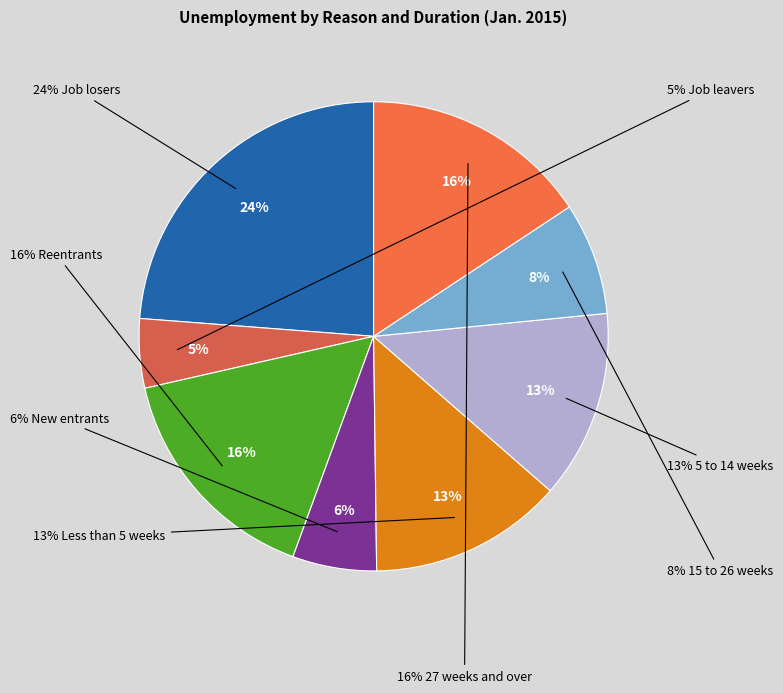

Is the sum of 5 to 14 weeks and 15 to 26 weeks greater than half?

No